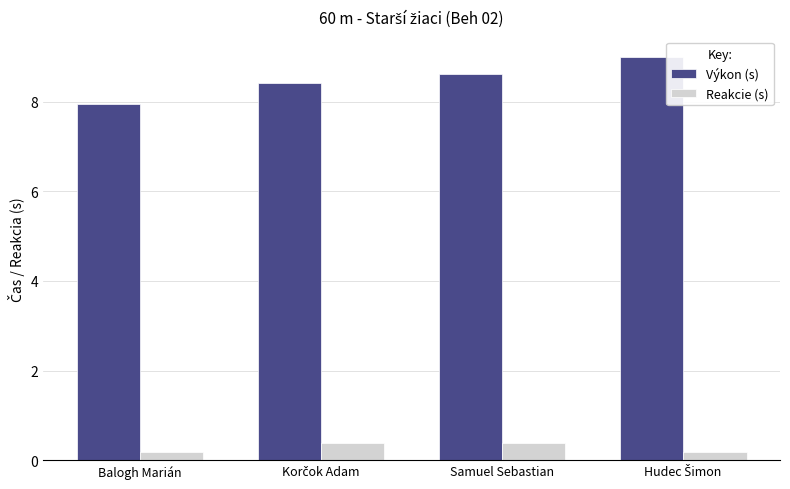

Rank the series by their maximum value, from highest to lowest.

Výkon (s), Reakcie (s)